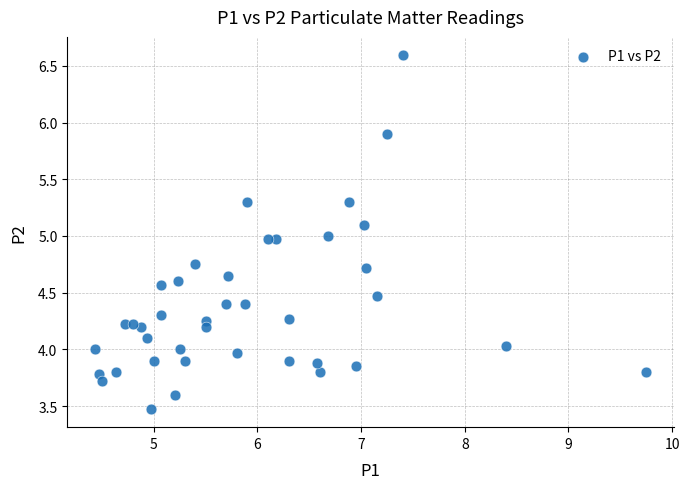

What is the range of Y values (max minus min)?

3.1